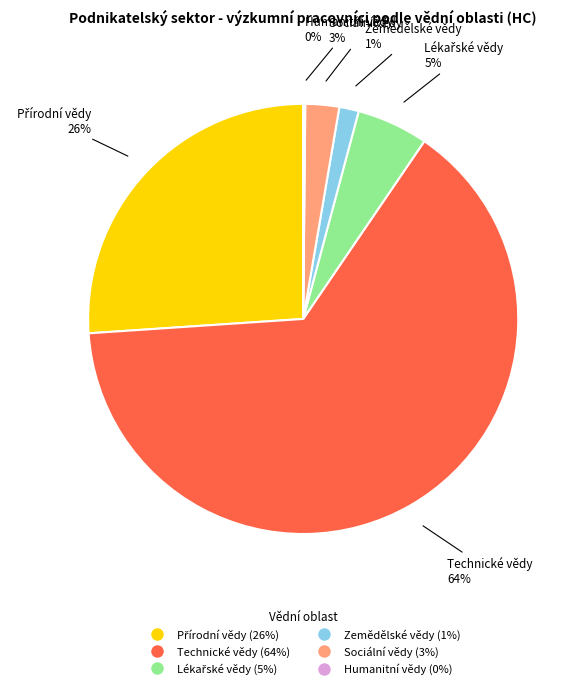

Which slice represents more than half of the pie?

Technické vědy